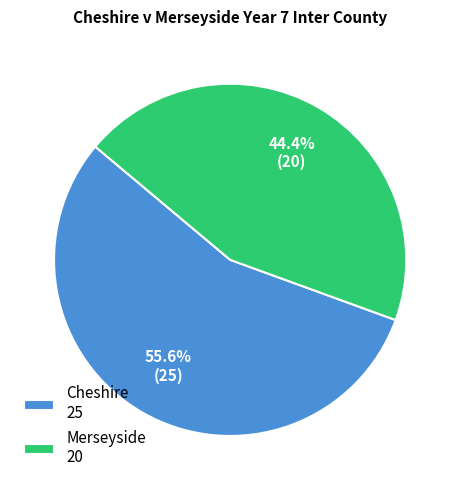

True or false: Cheshire accounts for 56% of the total.

True